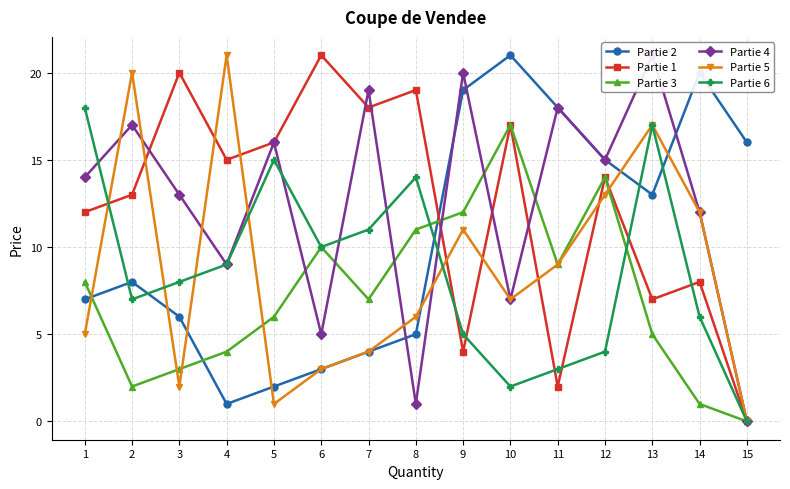

Between which two adjacent categories do Partie 5 and Partie 6 first intersect?

1 and 2